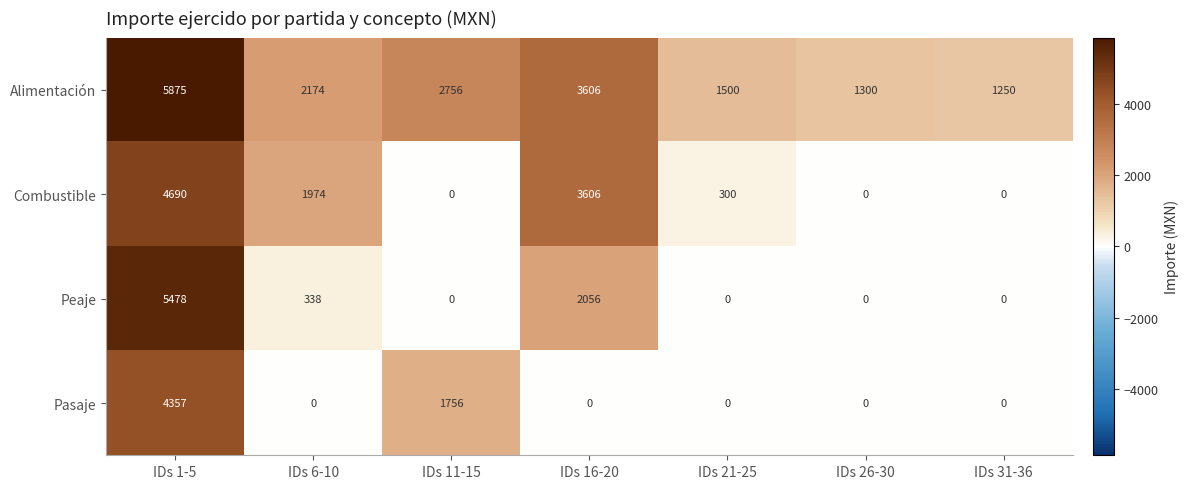

The value of Combustible at IDs 1-5 is 4690. True or false?

True